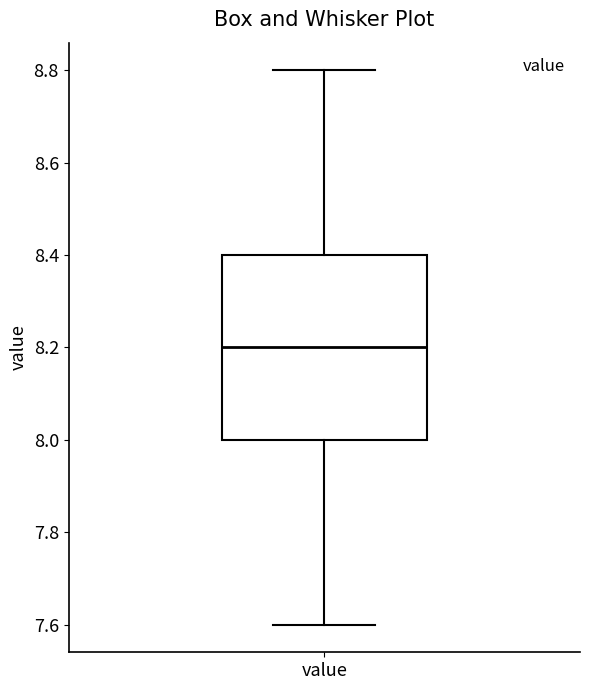

Where does the median line of the box for value sit on the y-axis? The values are not printed on the chart, so give them approximately, as read against the axis.

8.2